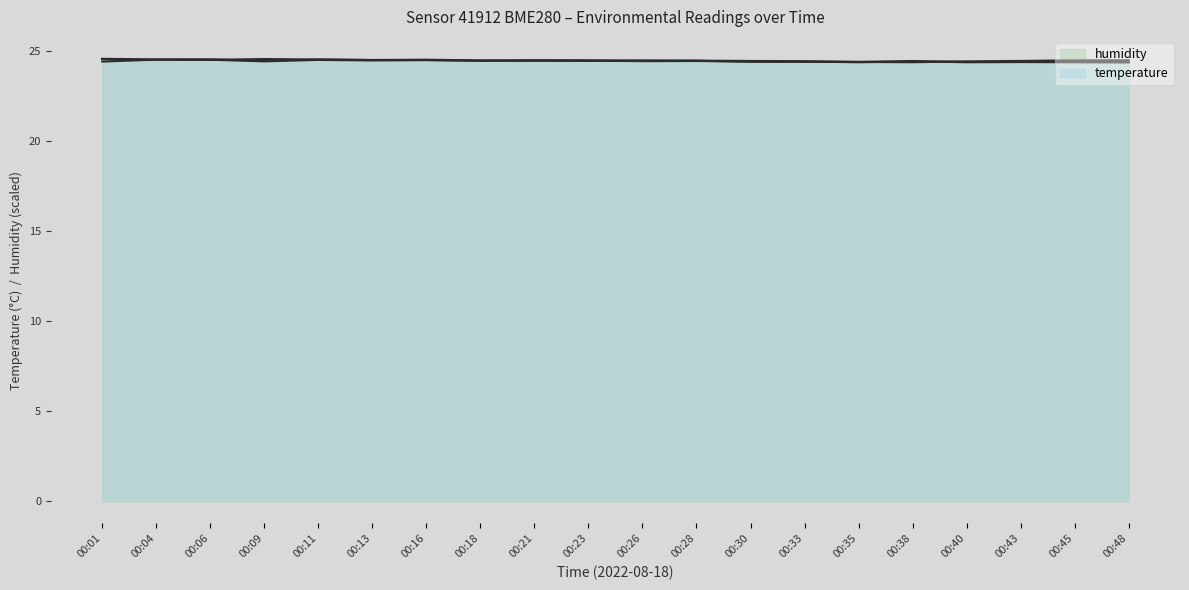

True or false: temperature and humidity intersect in this chart.

True